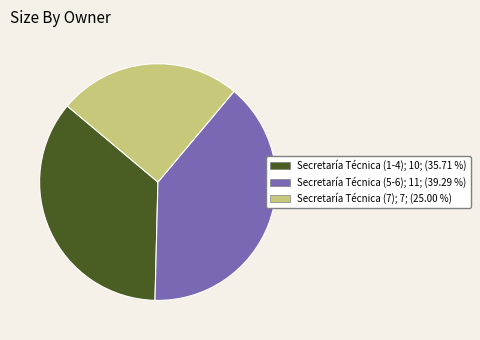

Is there any slice that represents more than half of the pie?

No